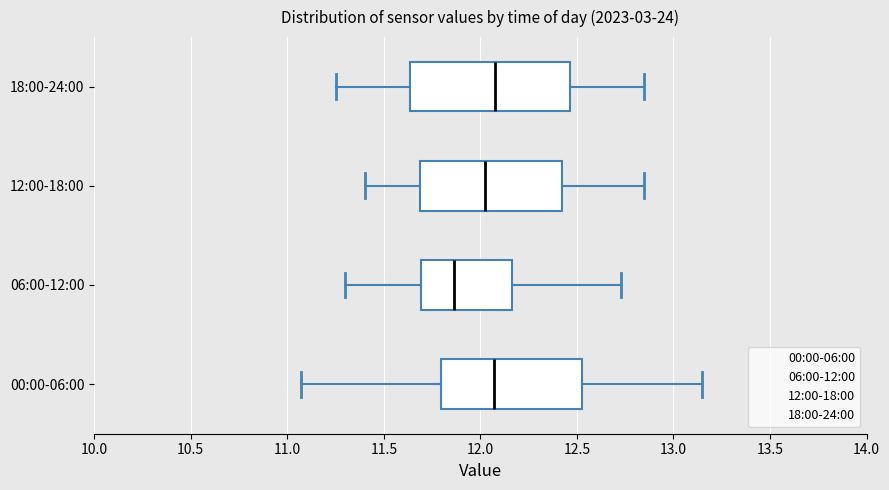

Which box's median line is the furthest to the left?

06:00-12:00